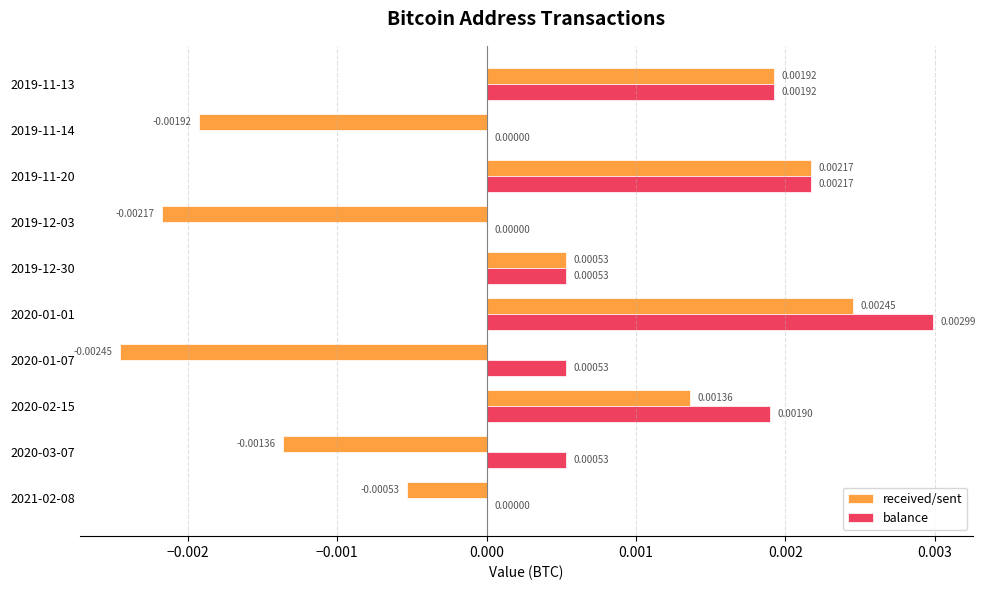

Which series changed the most between 2021-02-08 and 2020-03-07?

received/sent